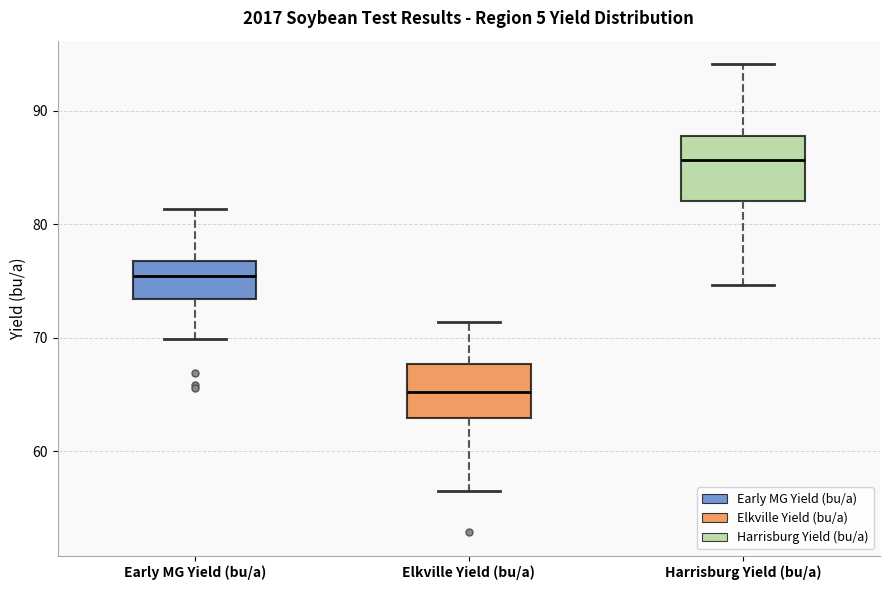

Where does the lower whisker of the box for Harrisburg Yield (bu/a) end on the y-axis? The values are not printed on the chart, so give them approximately, as read against the axis.

75